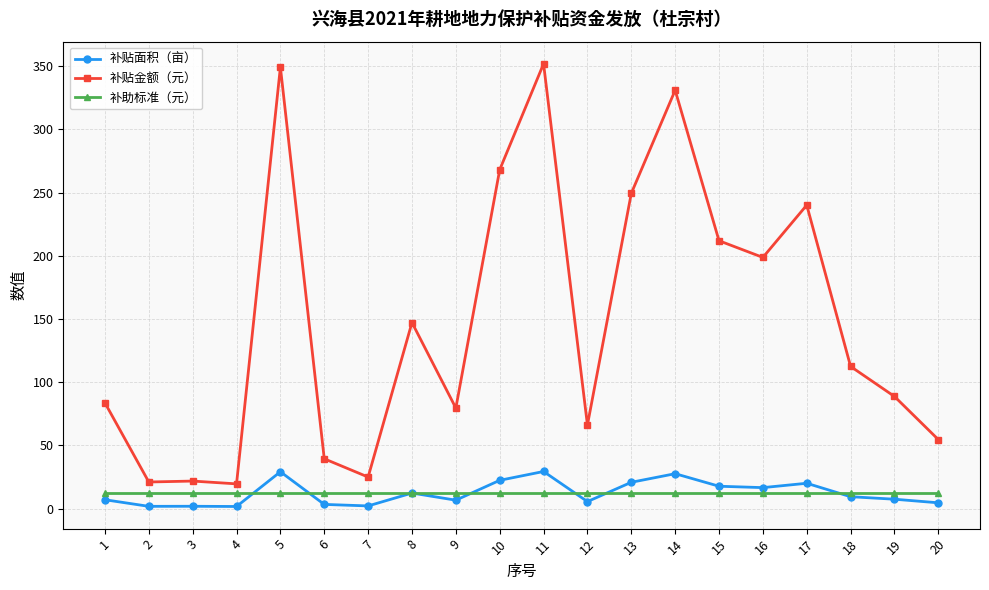

What is the minimum value for 补助标准（元）?

12.0